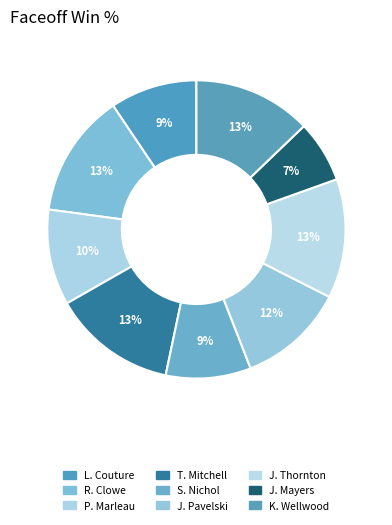

How many slices are in this pie chart?

9